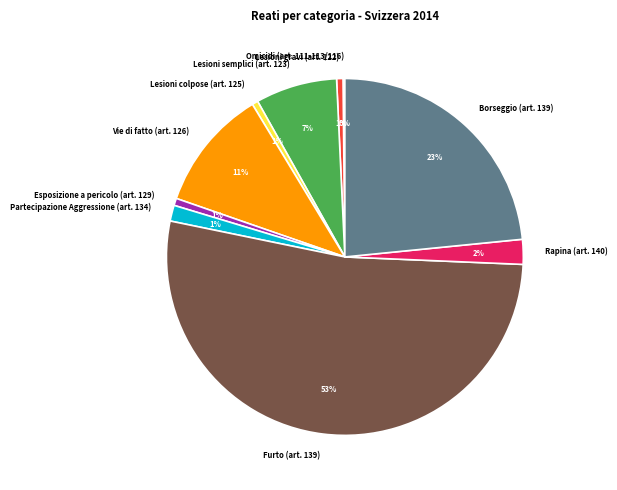

Between Furto (art. 139) and Lesioni gravi (art. 122), which is larger?

Furto (art. 139)